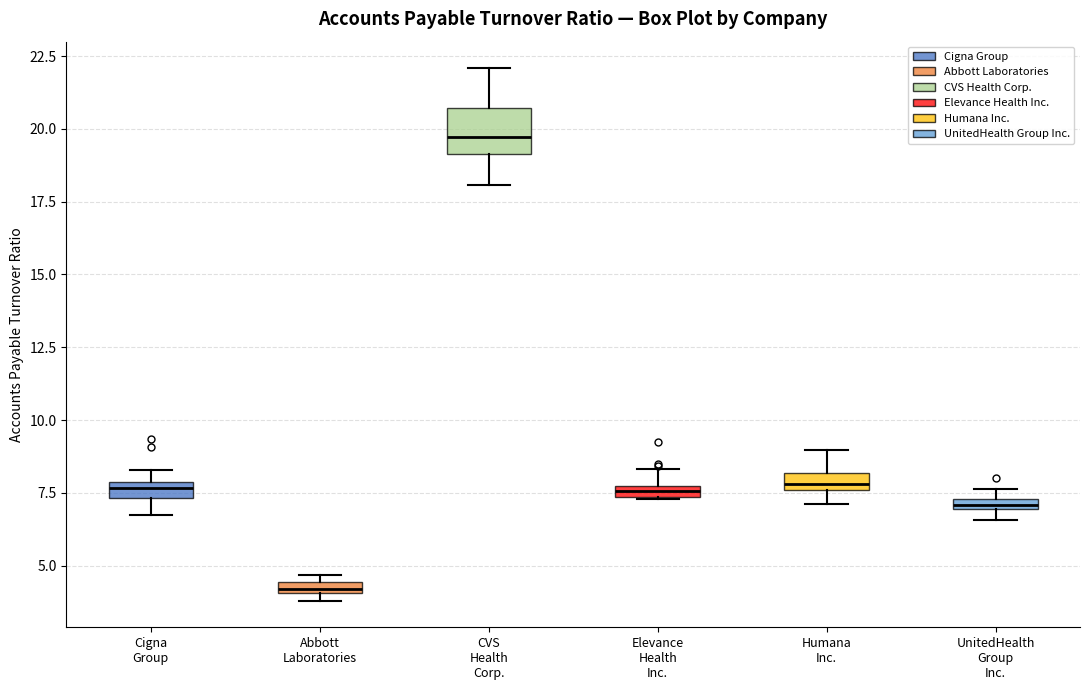

Which box has the lowest median line?

Abbott Laboratories